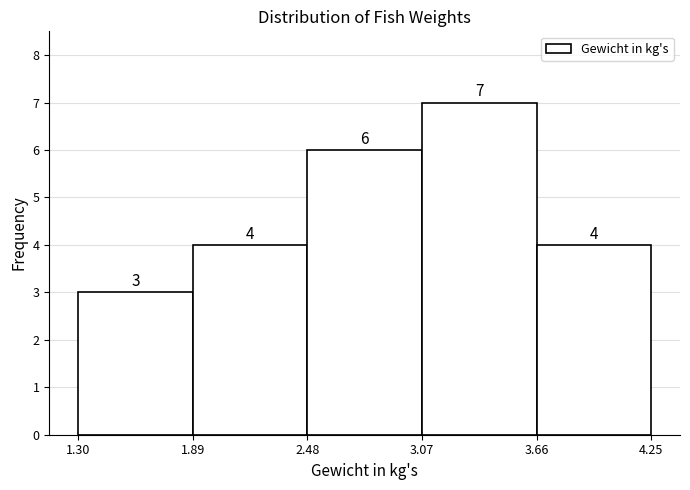

Reading left to right, list every bar in this chart as the range it spans on the x-axis followed by its height.

1.30 to 1.89: 3
1.89 to 2.48: 4
2.48 to 3.07: 6
3.07 to 3.66: 7
3.66 to 4.25: 4